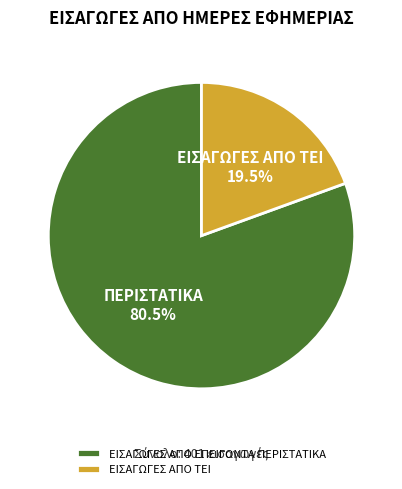

What is the ratio of the value at ΕΙΣΑΓΩΓΕΣ ΑΠΟ ΕΠΕΙΓΟΝΤΑ ΠΕΡΙΣΤΑΤΙΚΑ to the value at ΕΙΣΑΓΩΓΕΣ ΑΠΟ ΤΕΙ?

4.1